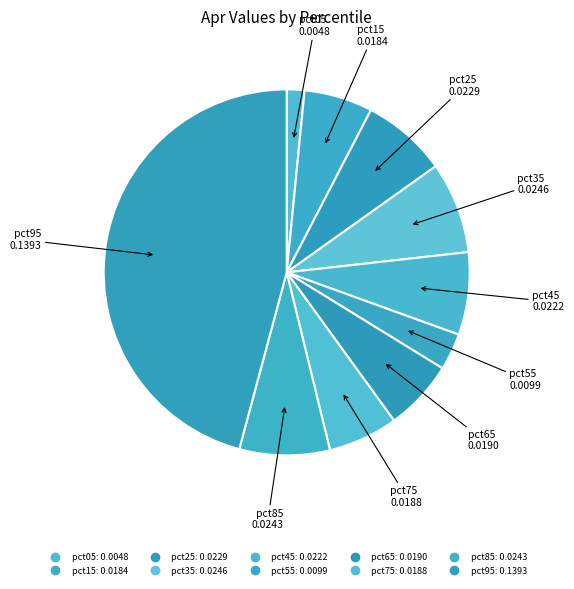

Does pct45 represent more than half of the total?

No